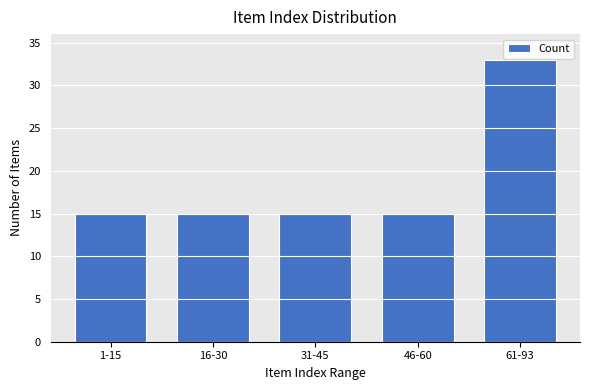

Reading left to right, extract all data points from this chart.

1-15=15	16-30=15	31-45=15	46-60=15	61-93=33